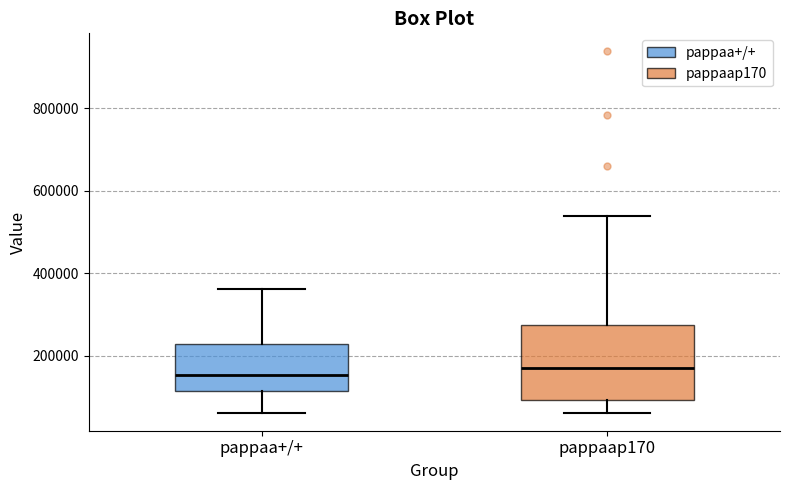

Where does the lower whisker of the box for pappaap170 end on the y-axis? The values are not printed on the chart, so give them approximately, as read against the axis.

60000